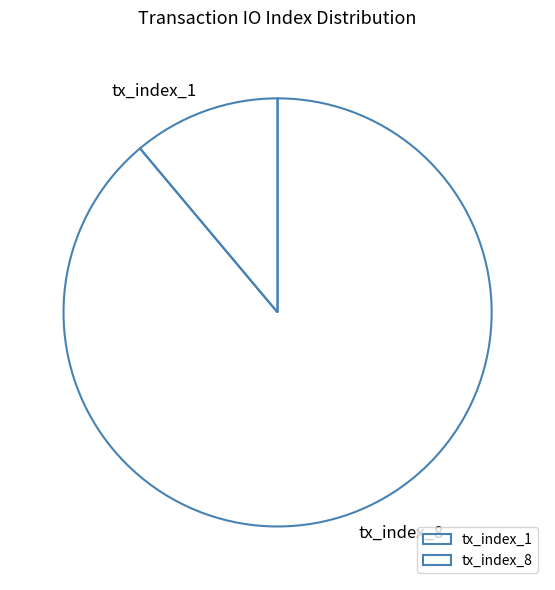

Approximately how many times larger is the value at tx_index_1 compared to tx_index_8?

0.1